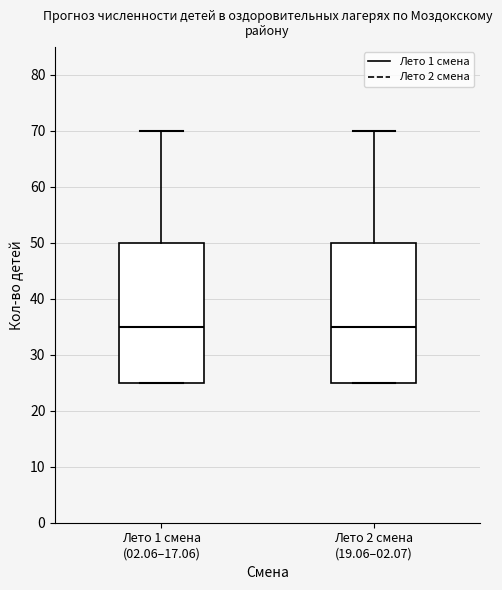

Where is the upper edge of the box for Лето 1 смена (02.06–17.06) on the y-axis? The values are not printed on the chart, so give them approximately, as read against the axis.

50